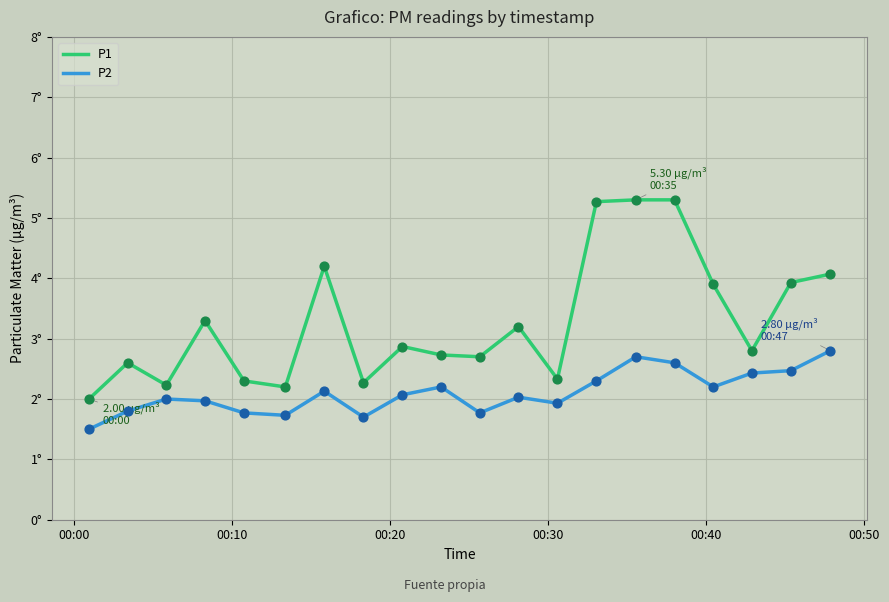

At how many categories does at least one series exceed 4?

5